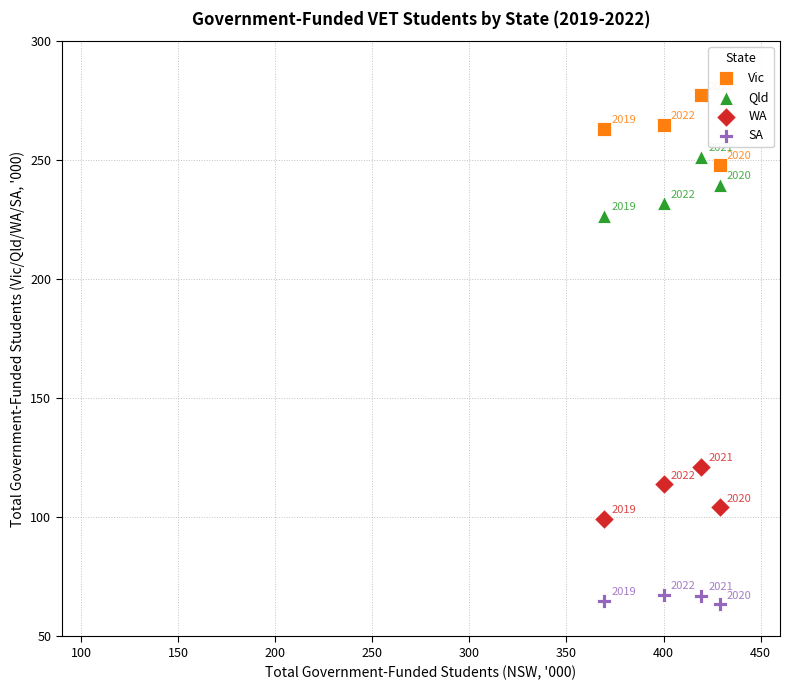

In the Qld series, what Y value is closest to 239?

239.6